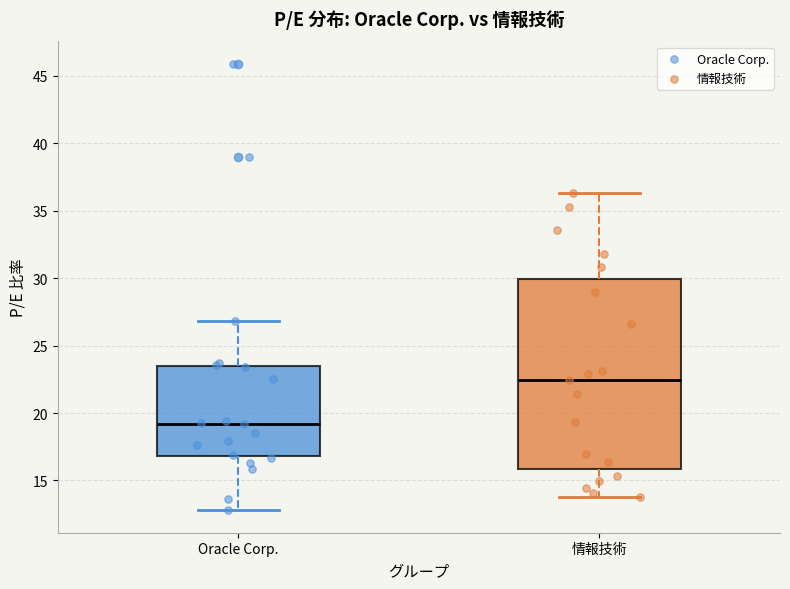

Reading left to right, transcribe this box plot: for each box, give where its median line is, the range the box spans, and where its two whiskers end, as read against the y-axis. The values are not printed on the chart, so give them approximately, as read against the axis.

Oracle Corp.: median 19.0, box 17.0 to 23.5, whiskers 13.0 to 27.0
情報技術: median 22.5, box 16.0 to 30.0, whiskers 14.0 to 36.5